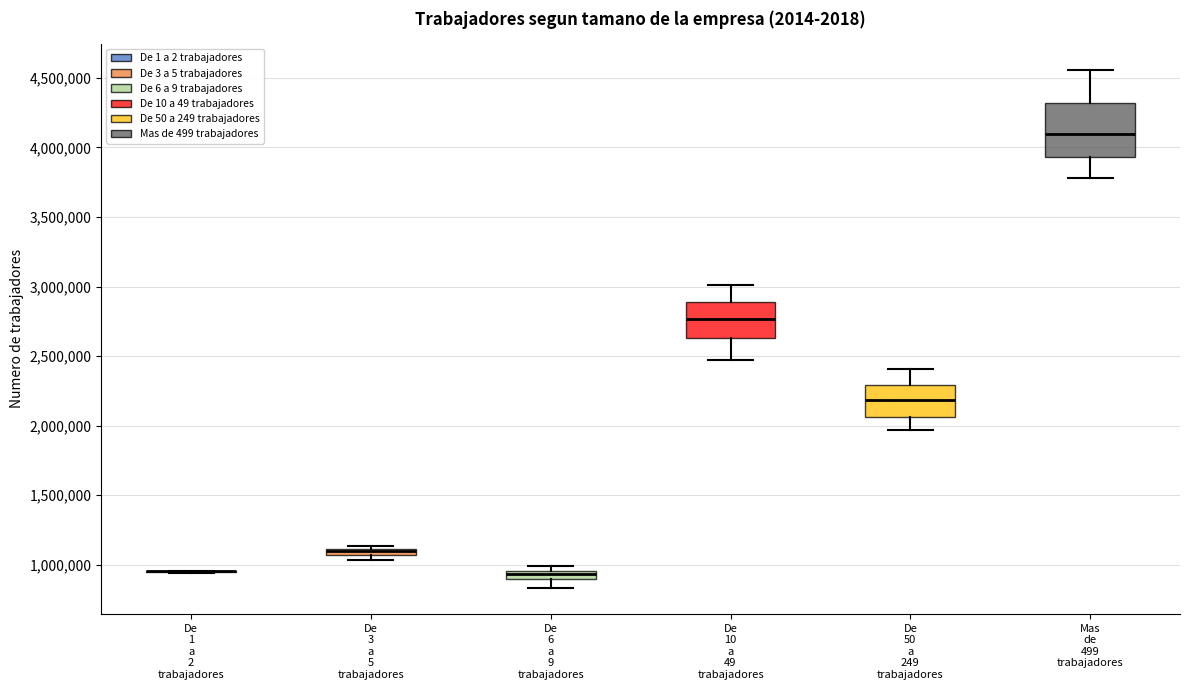

Where is the upper edge of the box for Mas de 499 trabajadores on the y-axis? The values are not printed on the chart, so give them approximately, as read against the axis.

4300000